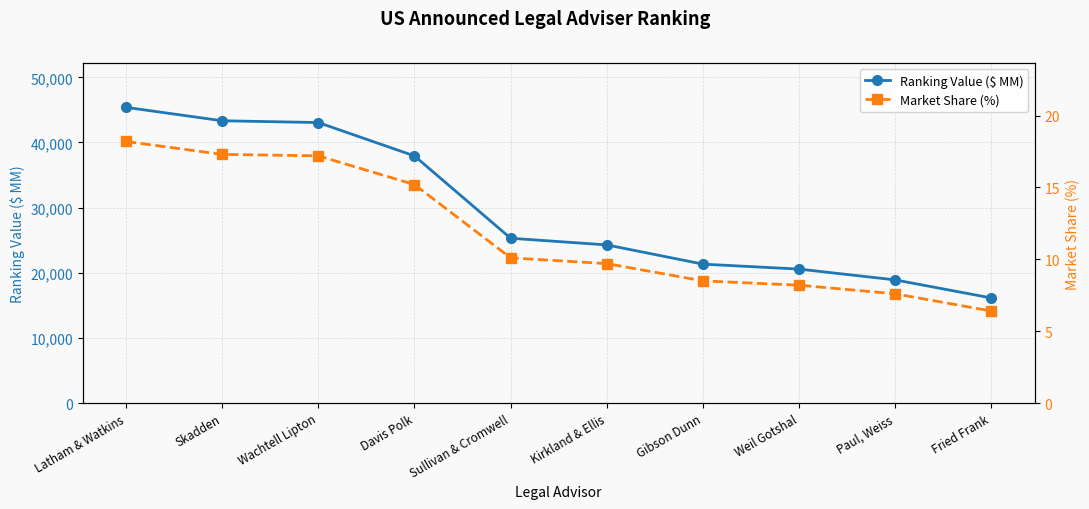

What is the sum of the Ranking Value ($ MM) values at Paul, Weiss and Sullivan & Cromwell?

44200.4